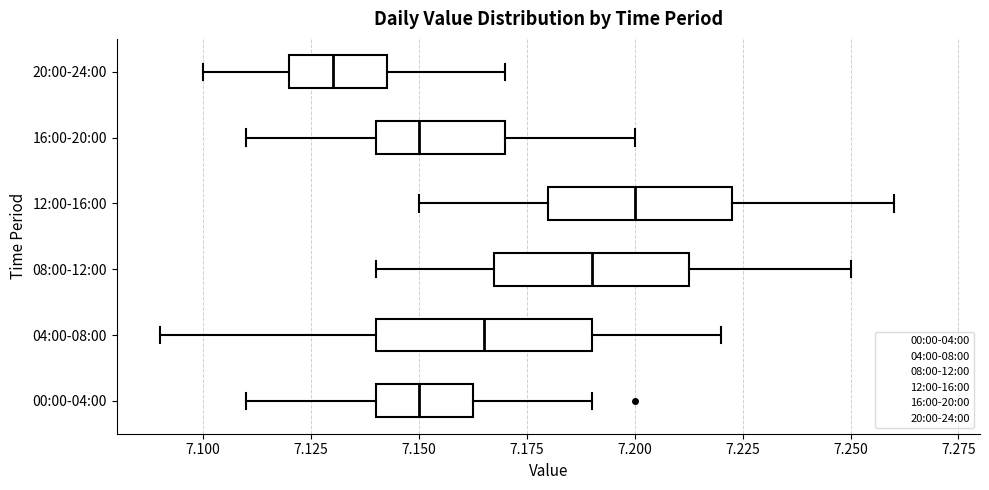

Which box has the furthest to the left median line?

20:00-24:00